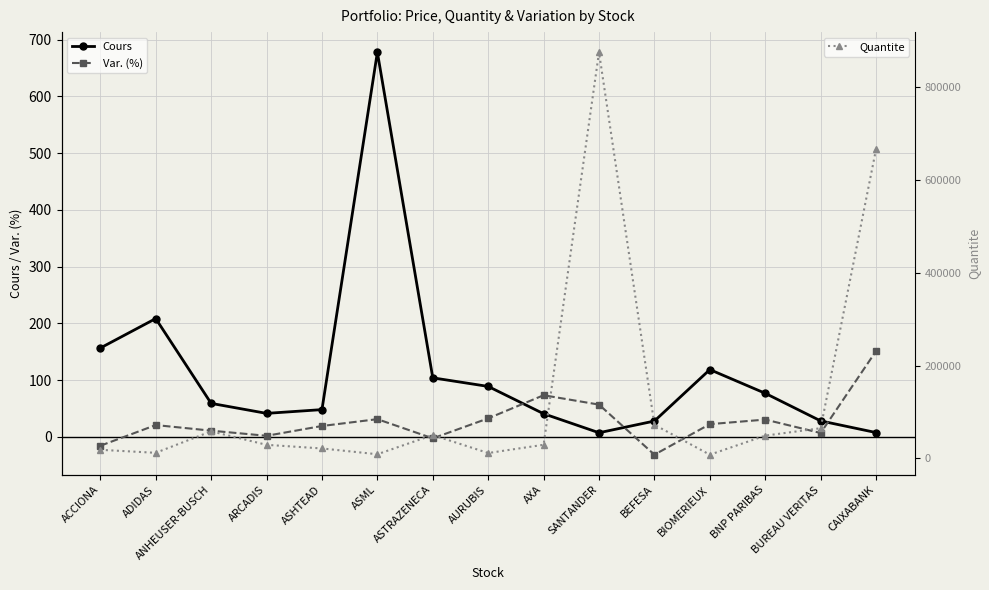

At how many categories does at least one series exceed 578890?

2